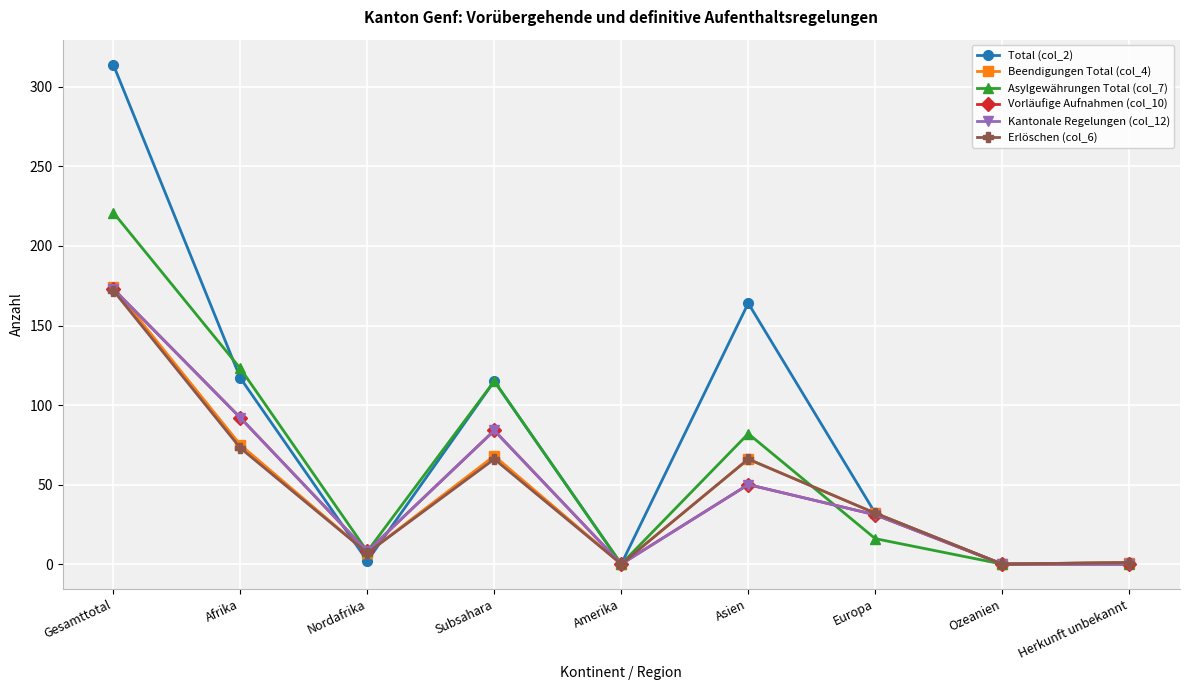

What is the label of the 3rd point from the right?

Europa